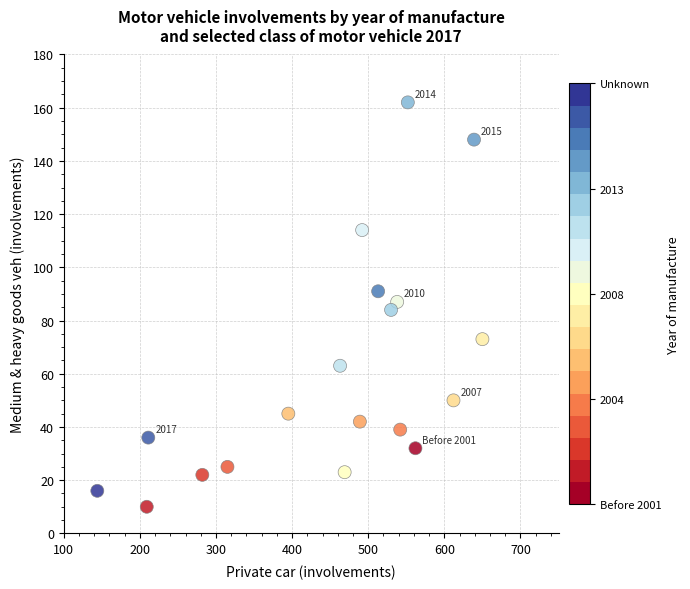

What is the range of Y values (max minus min)?

152